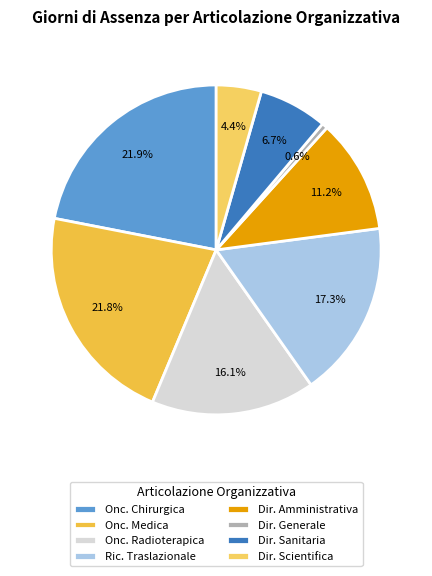

How many slices are in this pie chart?

8